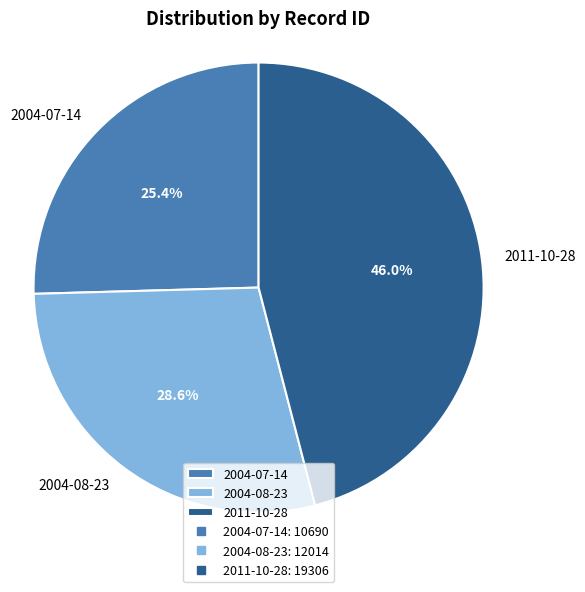

Is there any slice that represents more than half of the pie?

No